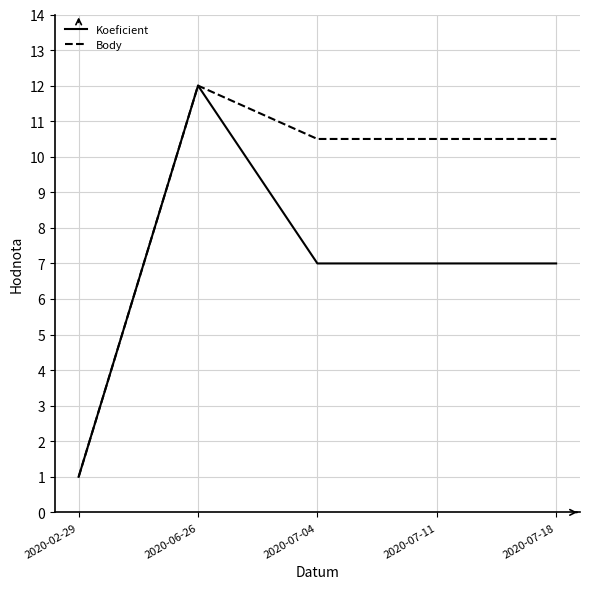

Rank the series at 2020-07-18 from lowest to highest value.

Koeficient, Body